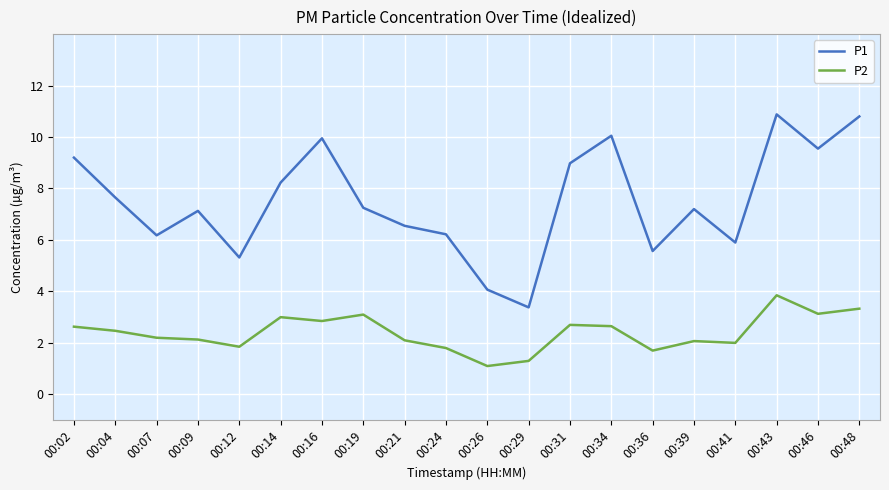

Does the chart display data point markers on the line(s)?

No